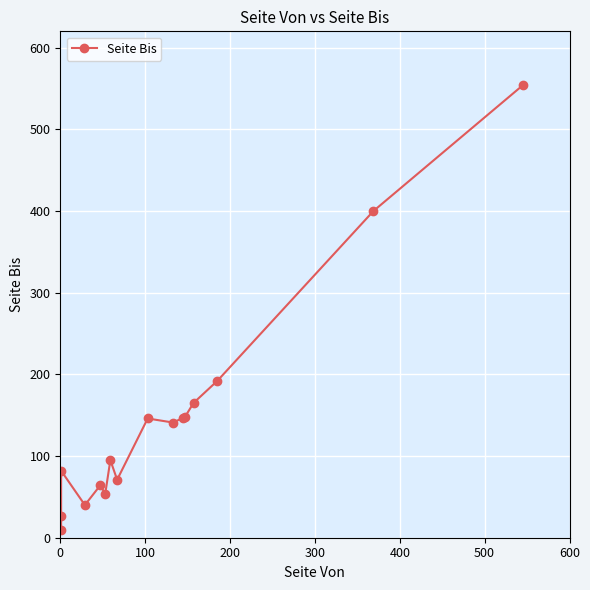

How many points are lower than both their immediate neighbors (excluding endpoints)?

4